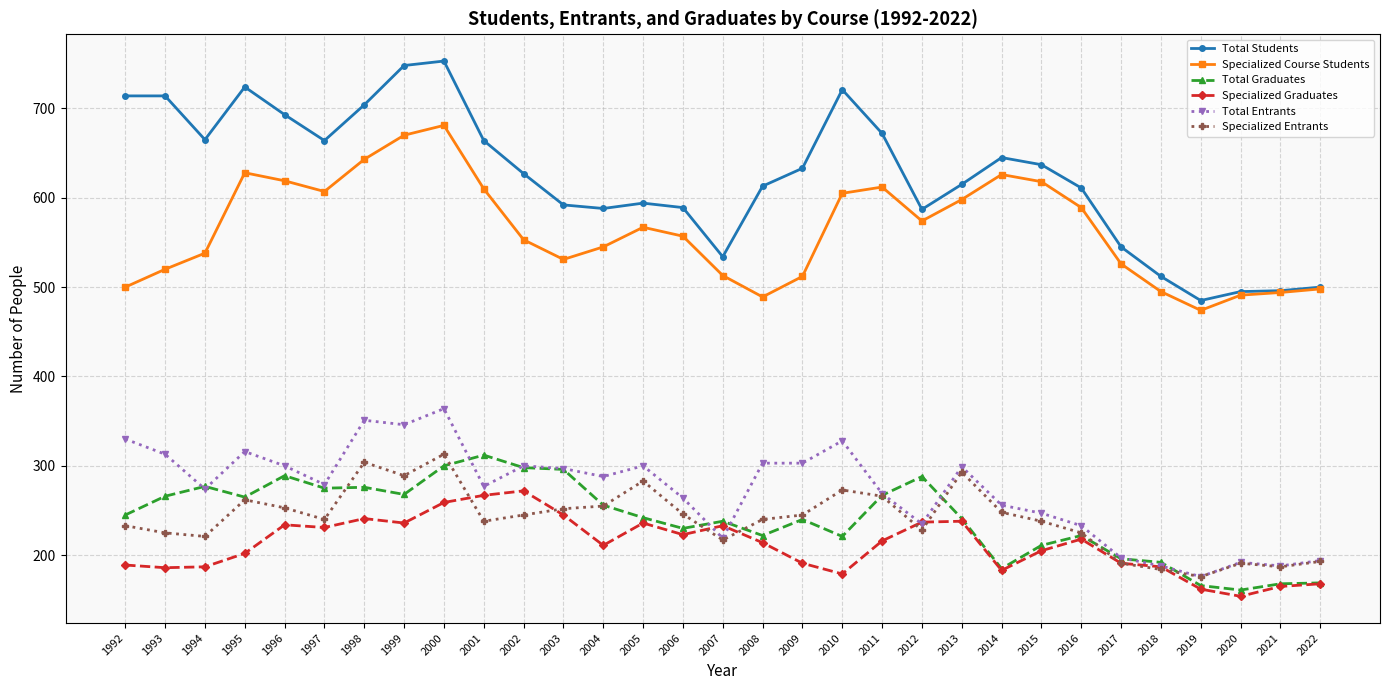

True or false: Total Students has more than 1 interior local peaks.

True